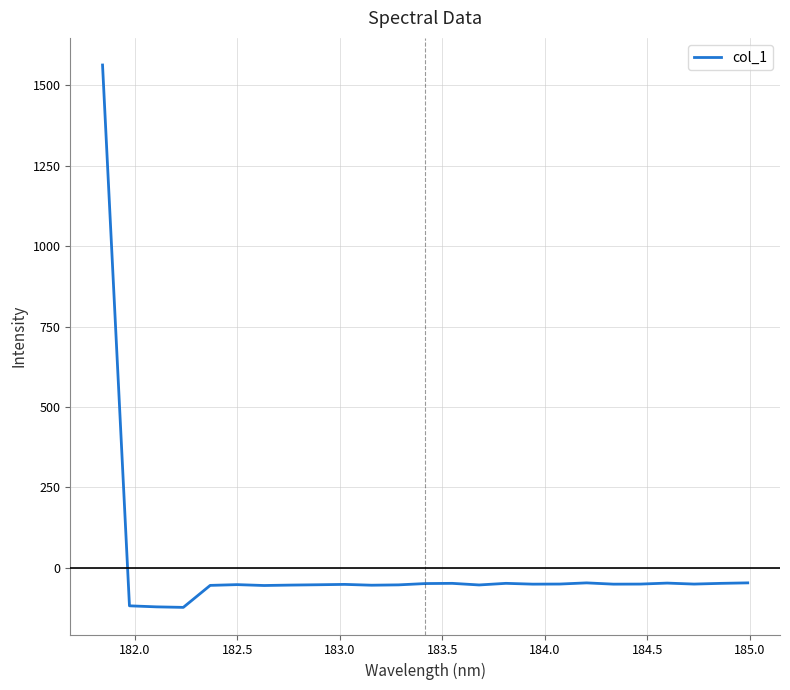

What is the minimum value shown in the chart?

-123.6